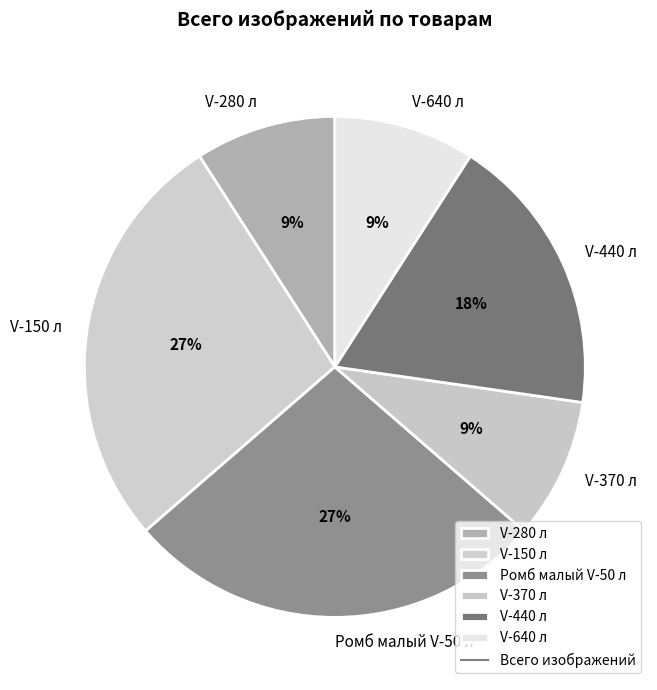

Do V-440 л and Ромб малый V-50 л together represent more than half of the pie?

No